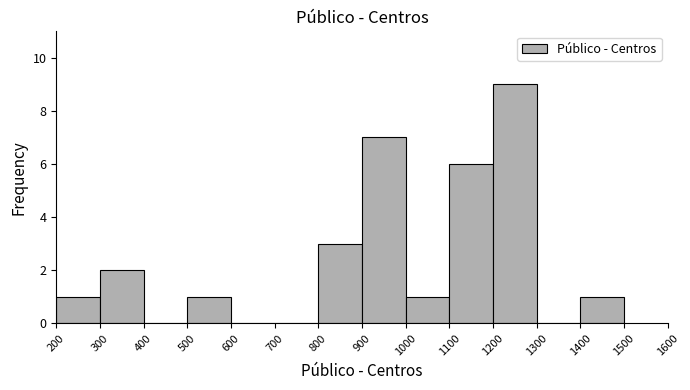

How tall is the bar that spans 200 to 300 on the x-axis? The values are not printed on the chart, so give them approximately, as read against the axis.

1